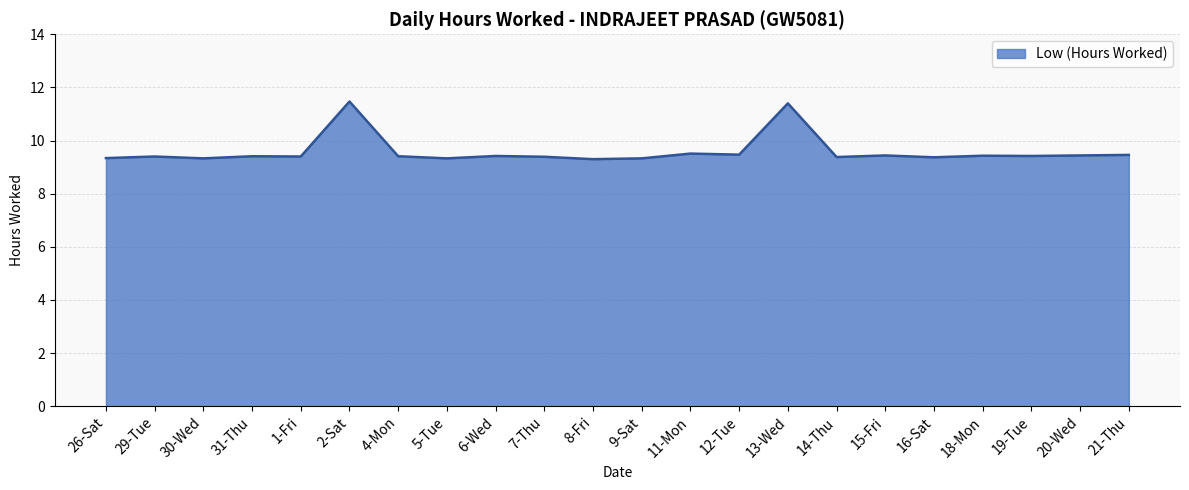

What is the ratio of the value at 11-Mon to the value at 20-Wed?

1.0